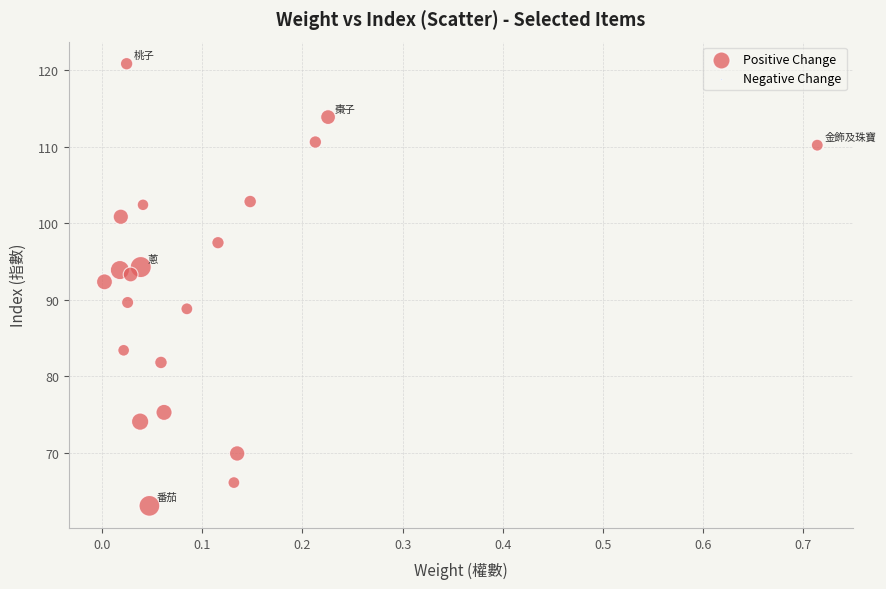

What is the range of X values (max minus min)?

0.7